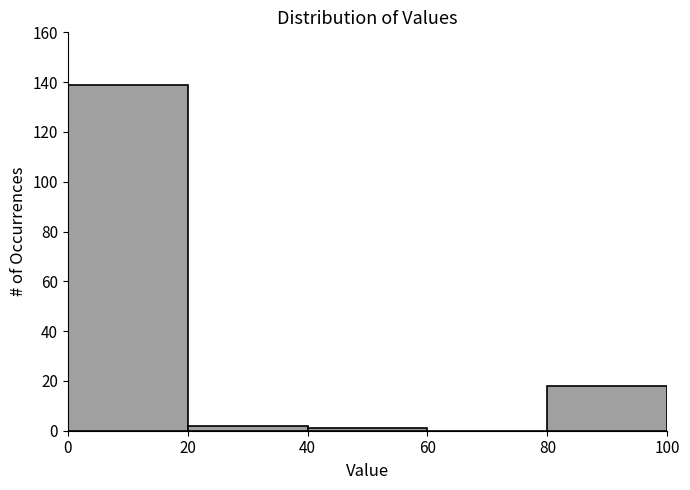

Reading left to right, transcribe this chart: for each bar, give the range it covers on the x-axis and its height. The values are not printed on the chart, so give them approximately, as read against the axis.

0 to 20: 140
20 to 40: 2
40 to 60: under 2
60 to 80: 0
80 to 100: 18